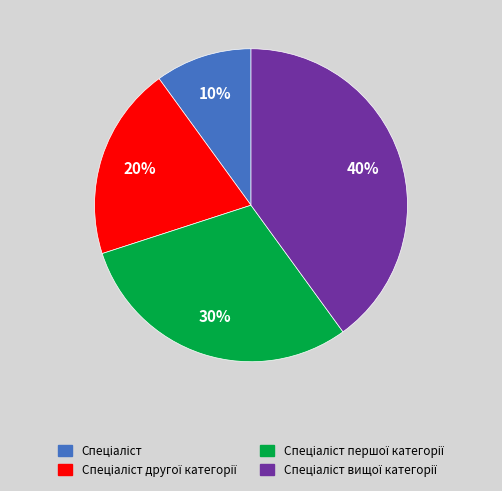

To the nearest percent, what is the difference between the largest and smallest slice percentages?

30%